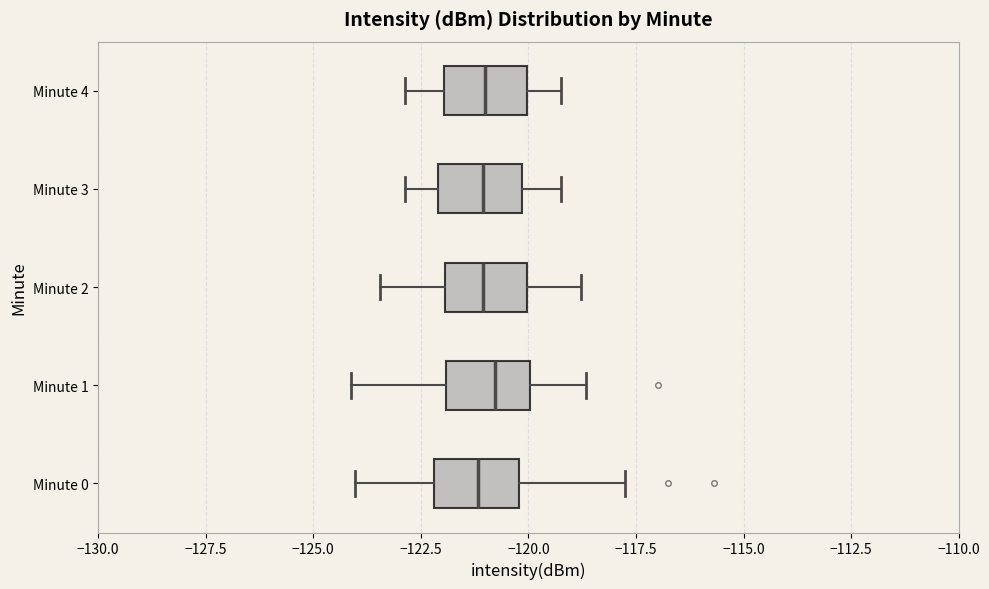

Reading bottom to top, read every box against the x-axis: the position of its median line, the range the box covers, and the ends of its whiskers. The values are not printed on the chart, so give them approximately, as read against the axis.

Minute 0: median -121.0, box -122.0 to -120.0, whiskers -124.0 to -118.0
Minute 1: median -121.0, box -122.0 to -120.0, whiskers -124.0 to -118.5
Minute 2: median -121.0, box -122.0 to -120.0, whiskers -123.5 to -119.0
Minute 3: median -121.0, box -122.0 to -120.0, whiskers -123.0 to -119.0
Minute 4: median -121.0, box -122.0 to -120.0, whiskers -123.0 to -119.0